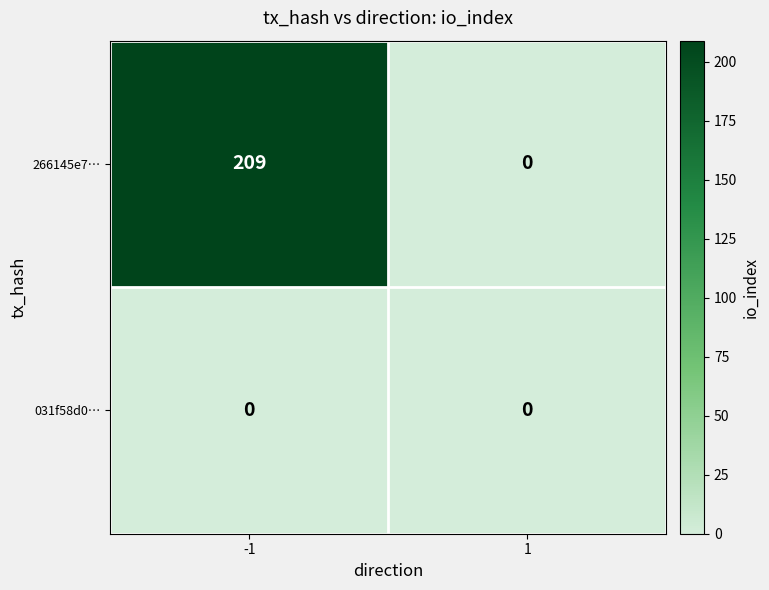

Which series has the largest range (max minus min)?

266145e7…